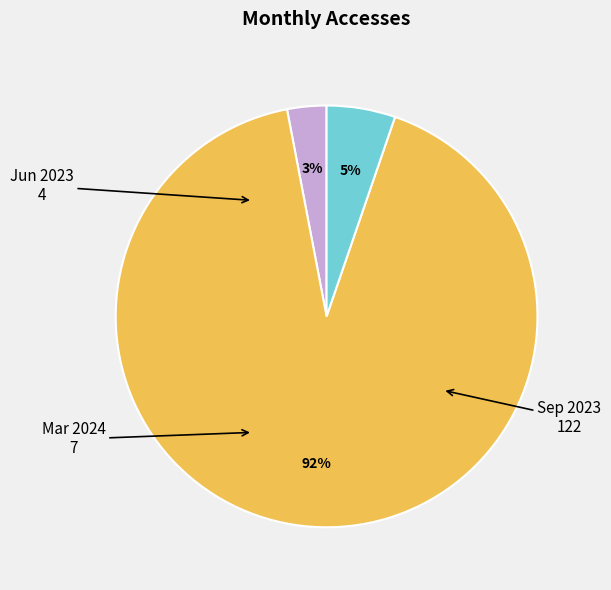

Does any single category account for the majority?

Yes